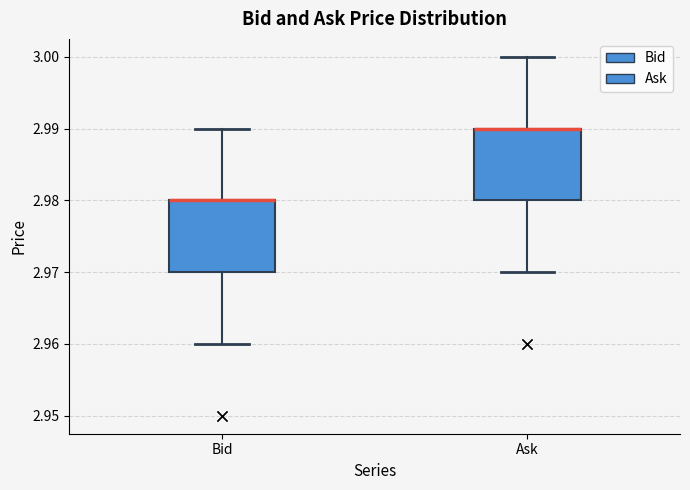

Reading left to right, transcribe this box plot: for each box, give where its median line is, the range the box spans, and where its two whiskers end, as read against the y-axis. The values are not printed on the chart, so give them approximately, as read against the axis.

Bid: median 2.98 (drawn on the box's upper edge), box 2.97 to 2.98, whiskers 2.96 to 2.99
Ask: median 2.99 (drawn on the box's upper edge), box 2.98 to 2.99, whiskers 2.97 to 3.00